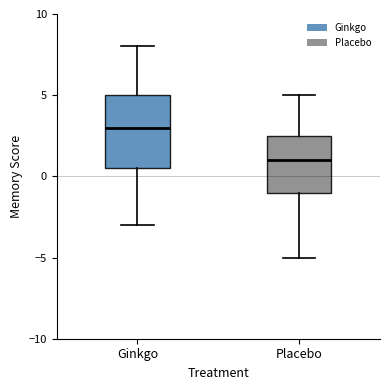

Reading left to right, read every box against the y-axis: the position of its median line, the range the box covers, and the ends of its whiskers. The values are not printed on the chart, so give them approximately, as read against the axis.

Ginkgo: median 3.0, box 0.5 to 5.0, whiskers -3.0 to 8.0
Placebo: median 1.0, box -1.0 to 2.5, whiskers -5.0 to 5.0